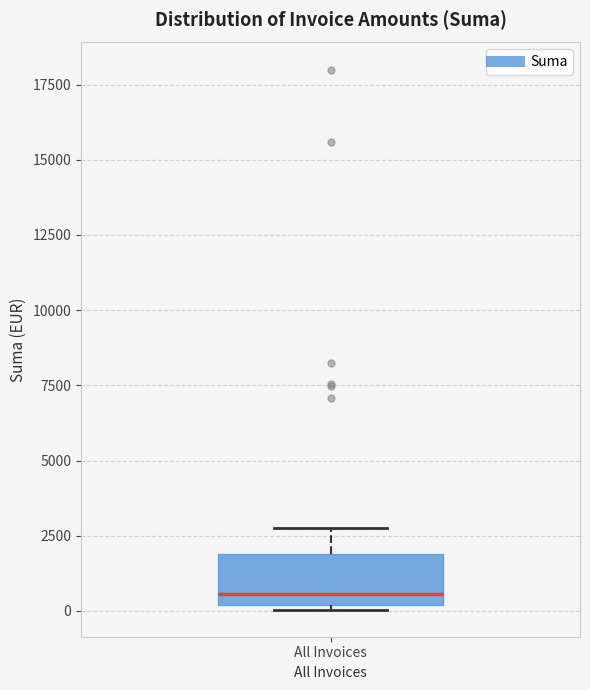

Transcribe this box plot: give where the median line is, the range the box spans, and where the two whiskers end, as read against the y-axis. The values are not printed on the chart, so give them approximately, as read against the axis.

median 500, box 0 to 2000, whiskers 0 (just below the box's lower edge) to 2500